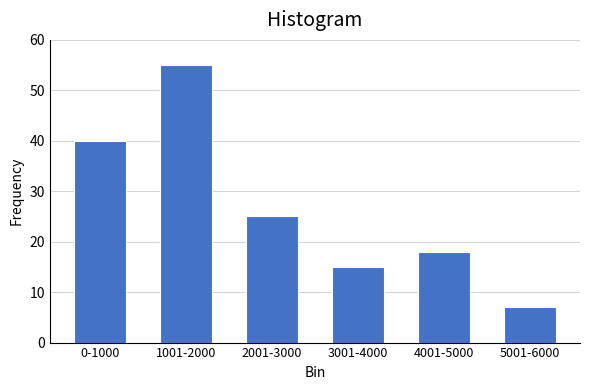

Reading left to right, what are all the values shown in this chart?

0-1000=40	1001-2000=55	2001-3000=25	3001-4000=15	4001-5000=18	5001-6000=7